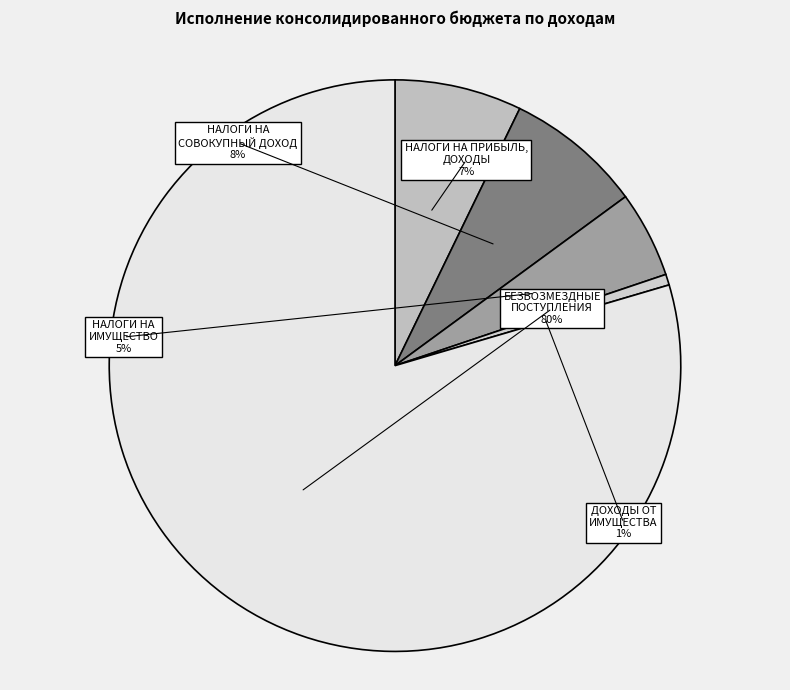

To the nearest percent, what portion does НАЛОГИ НА ИМУЩЕСТВО represent?

5%